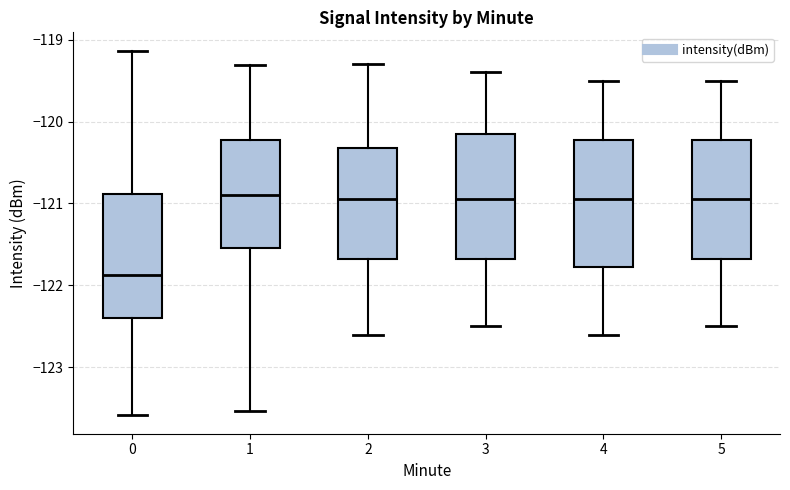

Reading left to right, transcribe this box plot: for each box, give where its median line is, the range the box spans, and where its two whiskers end, as read against the y-axis. The values are not printed on the chart, so give them approximately, as read against the axis.

0: median -121.9, box -122.4 to -120.9, whiskers -123.6 to -119.1
1: median -120.9, box -121.5 to -120.2, whiskers -123.5 to -119.3
2: median -120.9, box -121.7 to -120.3, whiskers -122.6 to -119.3
3: median -120.9, box -121.7 to -120.1, whiskers -122.5 to -119.4
4: median -120.9, box -121.8 to -120.2, whiskers -122.6 to -119.5
5: median -120.9, box -121.7 to -120.2, whiskers -122.5 to -119.5